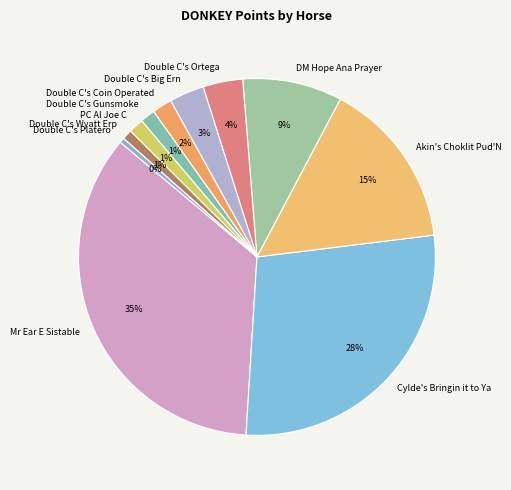

Does Double C's Platero represent more than half of the total?

No